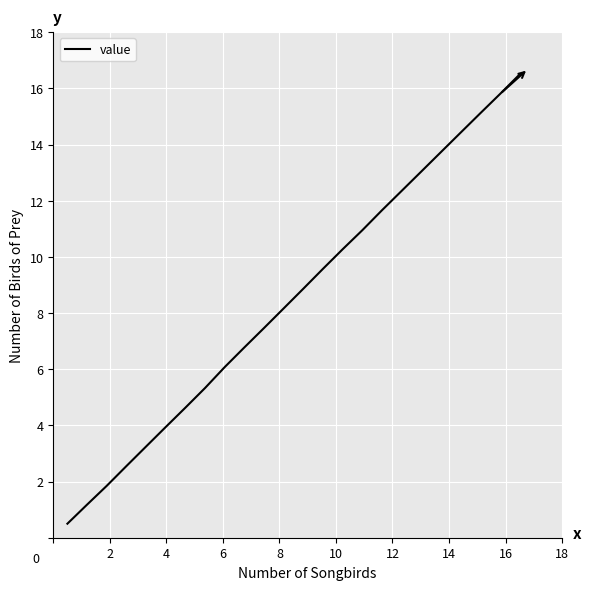

What is the maximum value shown in the chart?

16.5